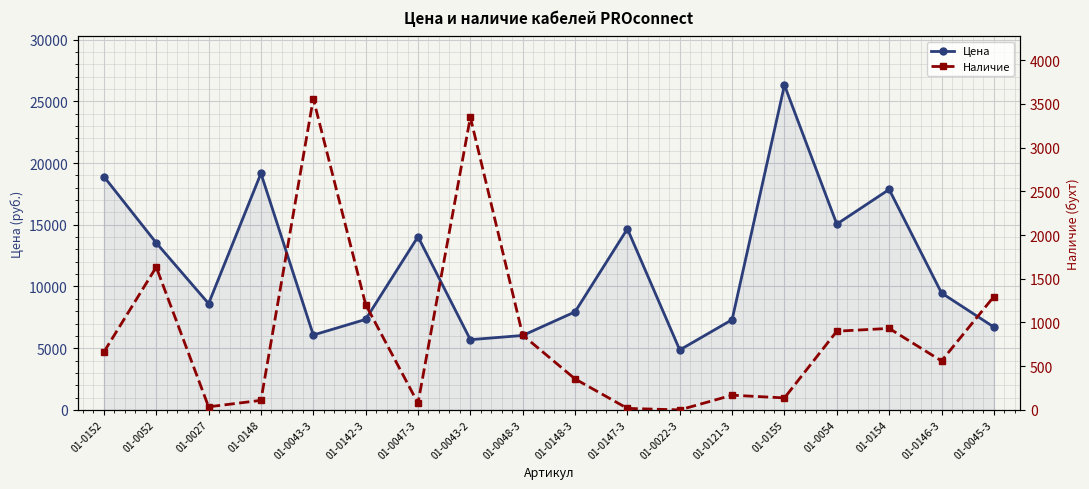

What is the label of the 7th point from the right?

01-0022-3